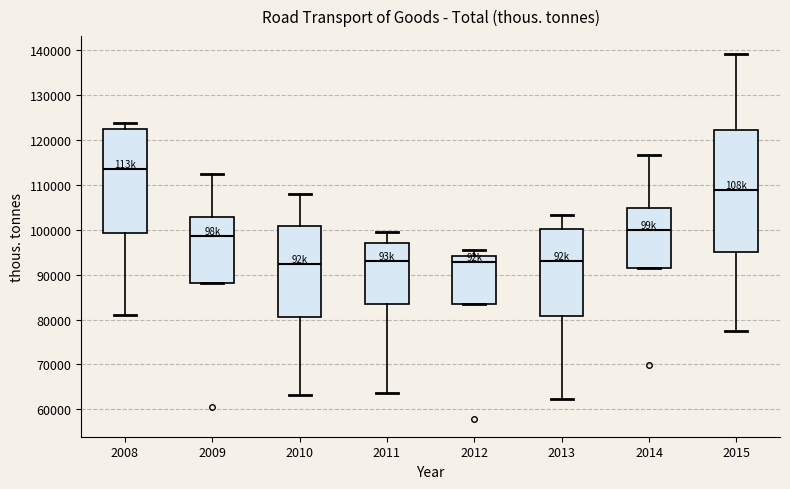

Where does the upper whisker of the box at x = 2014 end on the y-axis? The values are not printed on the chart, so give them approximately, as read against the axis.

117000